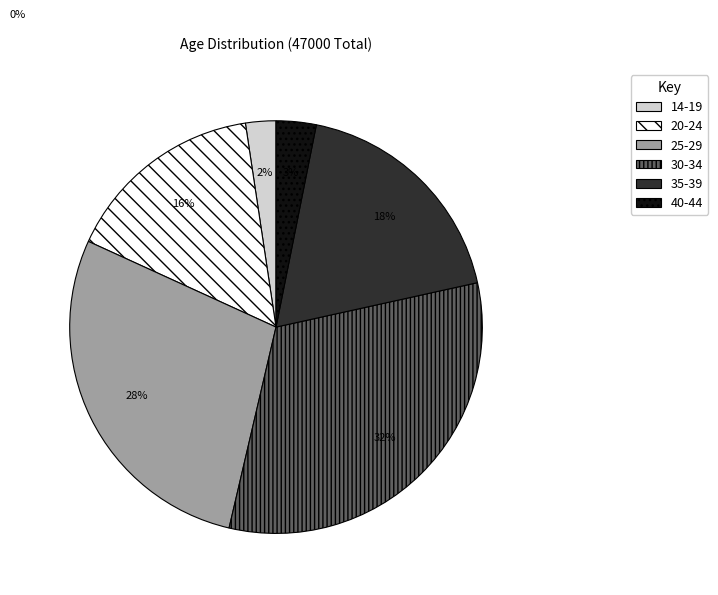

Which category has the biggest portion of the pie?

30-34